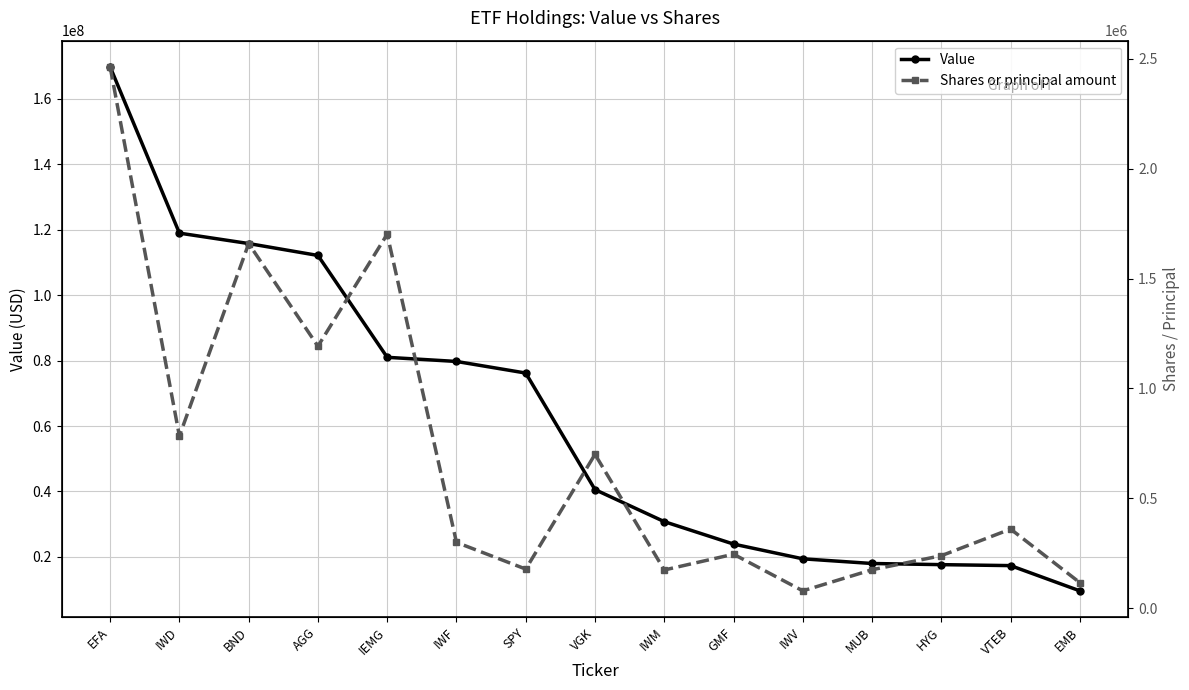

Reading right to left, list all the values displayed in this chart.

Value: EMB=9615395	VTEB=17328650	HYG=17627484	MUB=17975570	IWV=19406546	GMF=23912759	IWM=30768843	VGK=40558299	SPY=76183776	IWF=79725715	IEMG=80994325	AGG=112125209	BND=115765718	IWD=118949452	EFA=169764158
Shares or principal amount: EMB=116522	VTEB=360263	HYG=239114	MUB=175303	IWV=79191	GMF=245907	IWM=174091	VGK=700126	SPY=178216	IWF=299732	IEMG=1701919	AGG=1192314	BND=1659010	IWD=783490	EFA=2463206